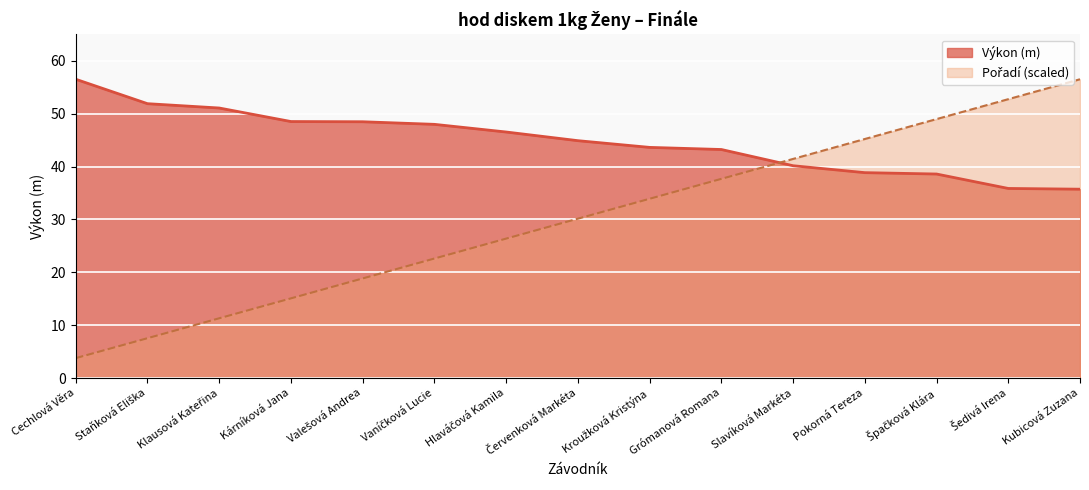

What is the minimum value shown in the chart?

3.8